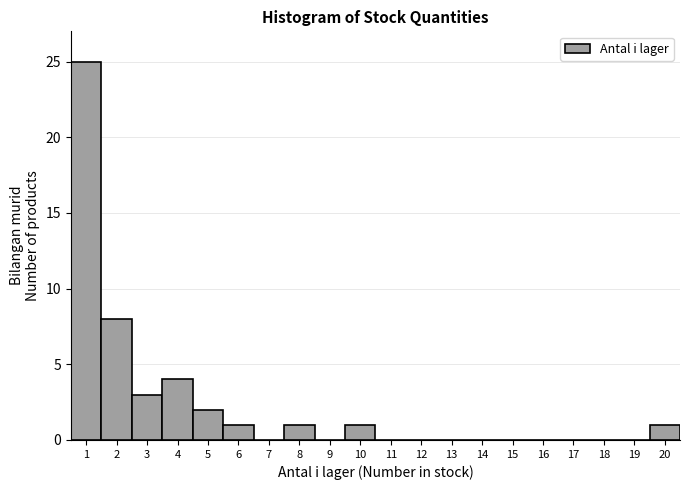

How tall is the bar that spans 19.5 to 20.5 on the x-axis? The values are not printed on the chart, so give them approximately, as read against the axis.

1